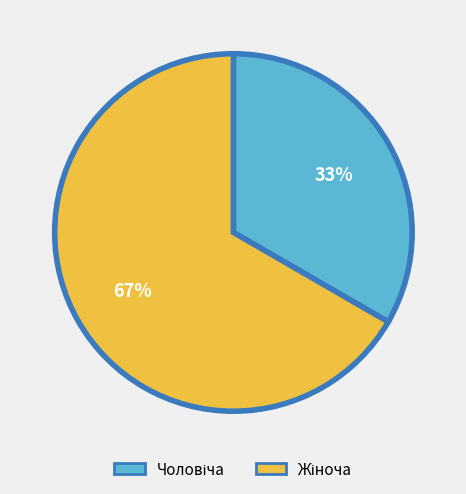

To the nearest percent, what is the average slice percentage?

50%